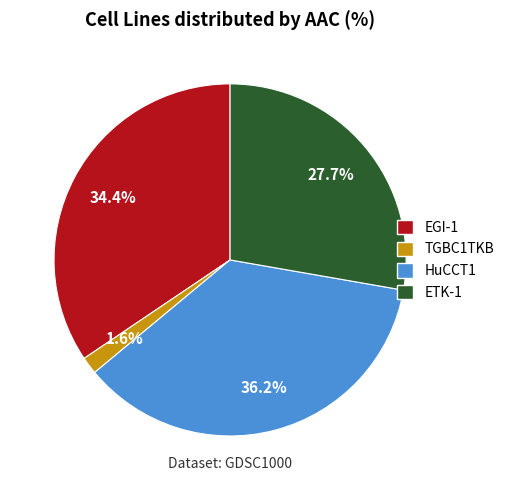

What percentage do EGI-1 and ETK-1 together represent?

62.2%